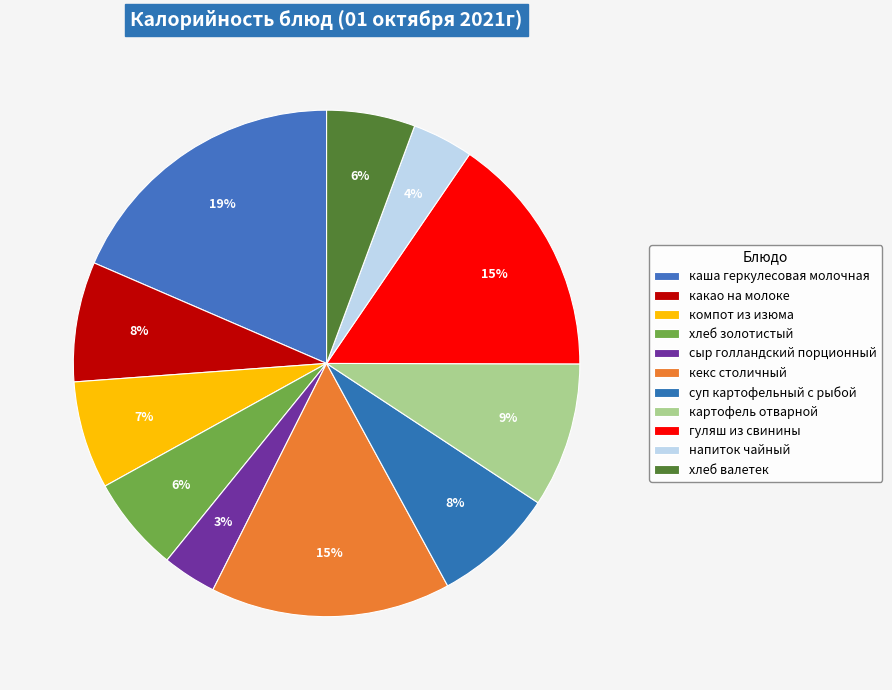

What is the change in value from какао на молоке to напиток чайный?

-58.0